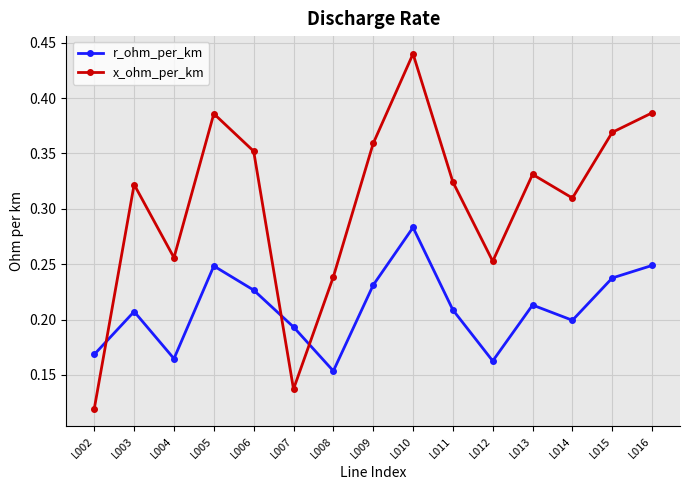

Where is r_ohm_per_km nearest to the value 0?

L008